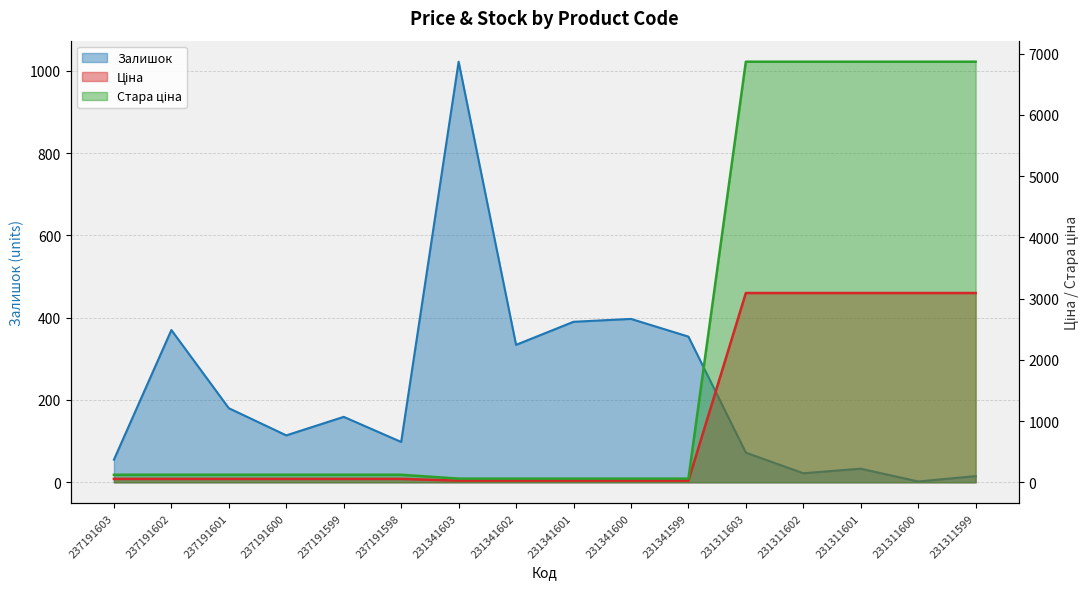

What is the smallest value displayed?

2.0